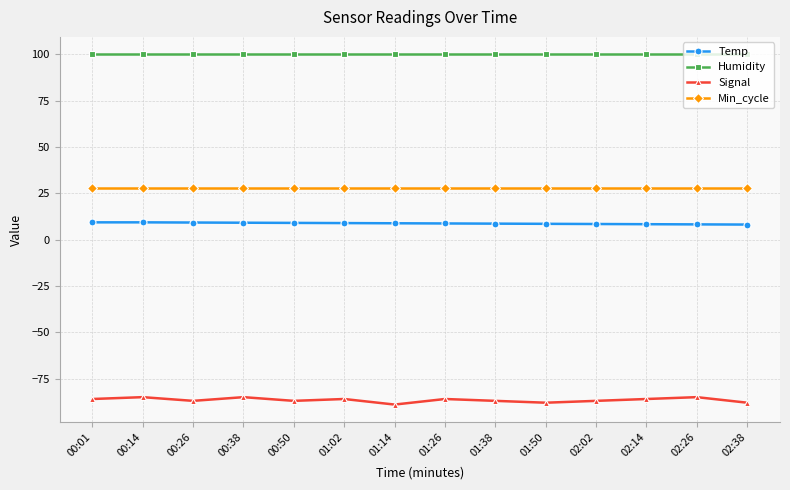

Which series has the largest range (max minus min)?

Signal